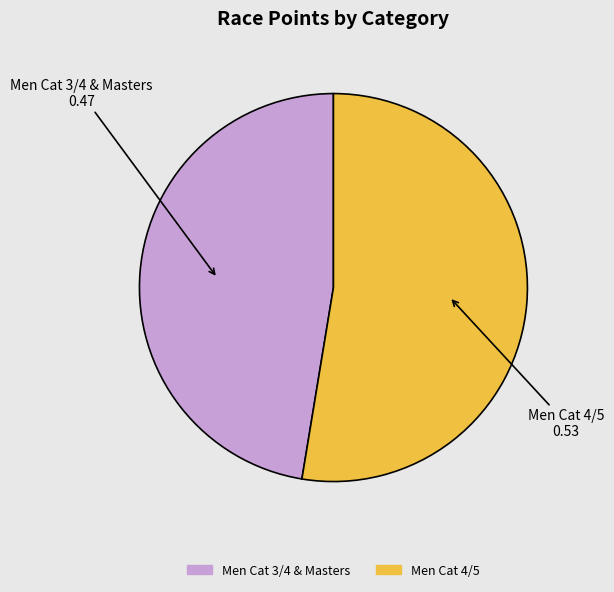

Rank the categories by value from highest to lowest.

Men Cat 4/5, Men Cat 3/4 & Masters